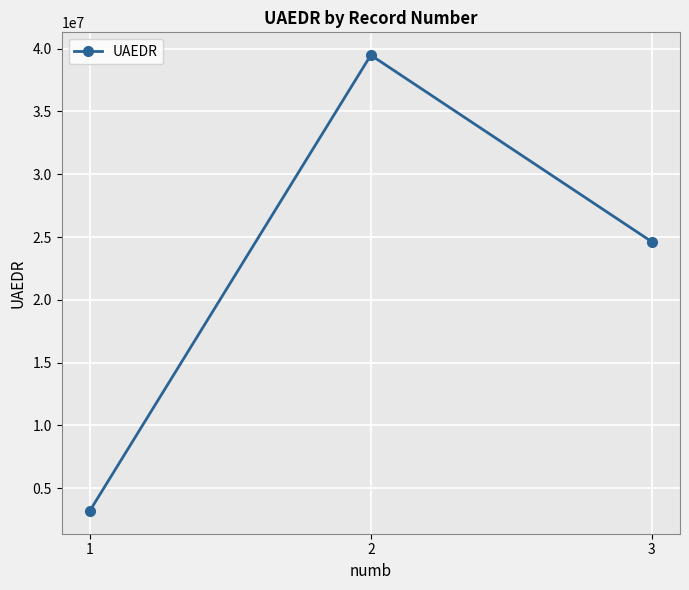

Which has a higher value, 3 or 1?

3